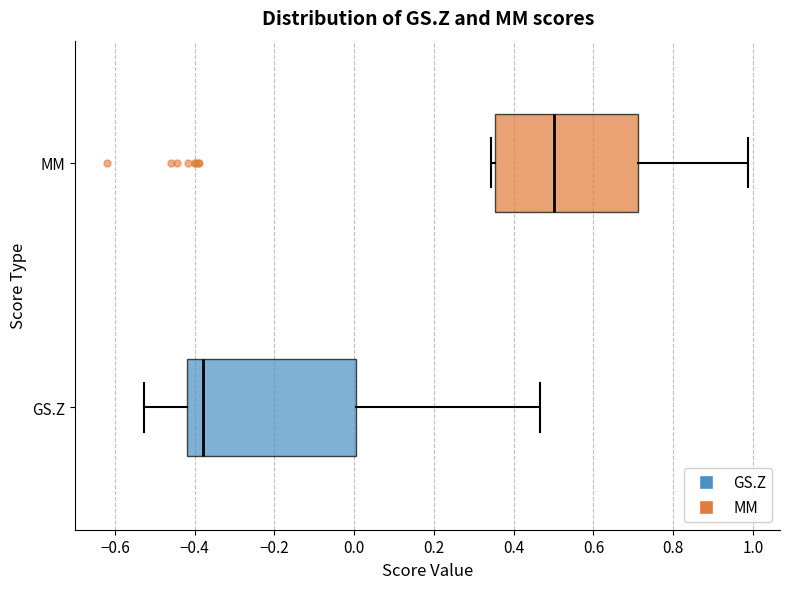

Which box is the widest, from its left edge to its right edge?

GS.Z